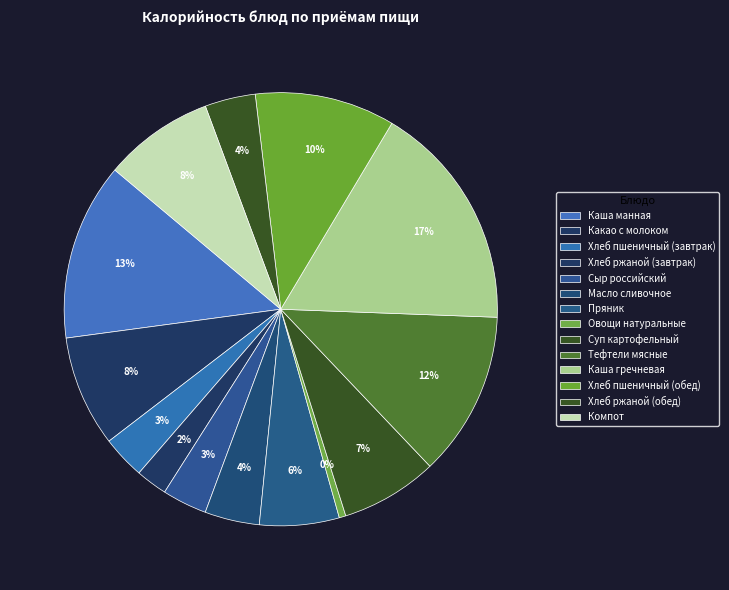

How many segments does this pie chart have?

14